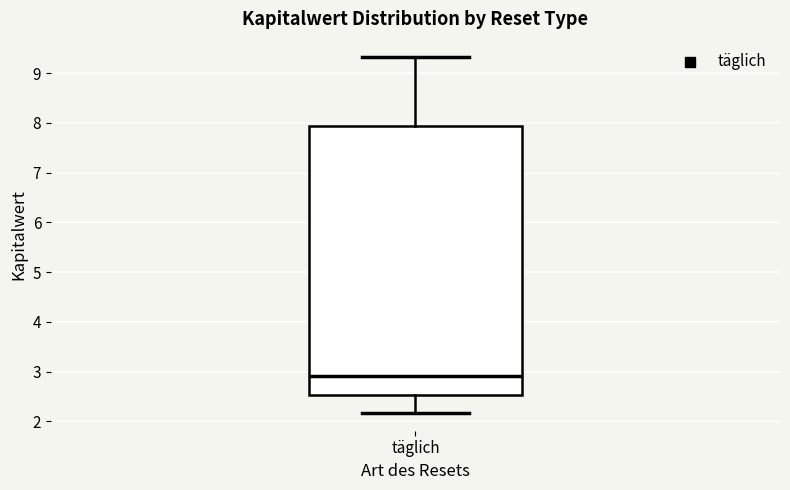

Transcribe this box plot: give where the median line is, the range the box spans, and where the two whiskers end, as read against the y-axis. The values are not printed on the chart, so give them approximately, as read against the axis.

median 2.9, box 2.5 to 7.9, whiskers 2.2 to 9.3